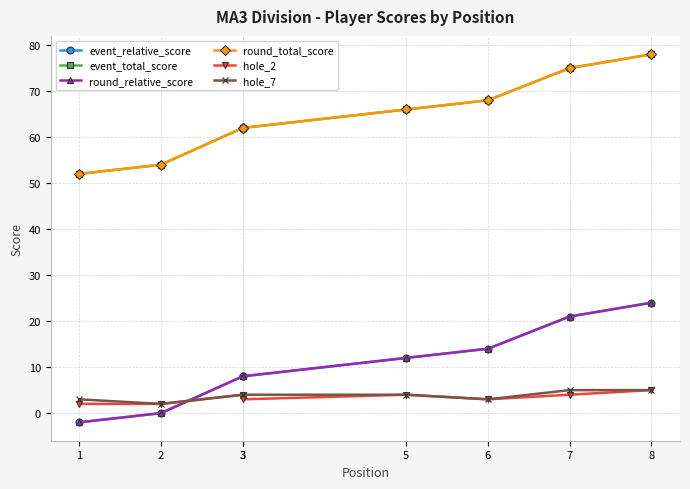

Does the chart display data point markers on the line(s)?

Yes